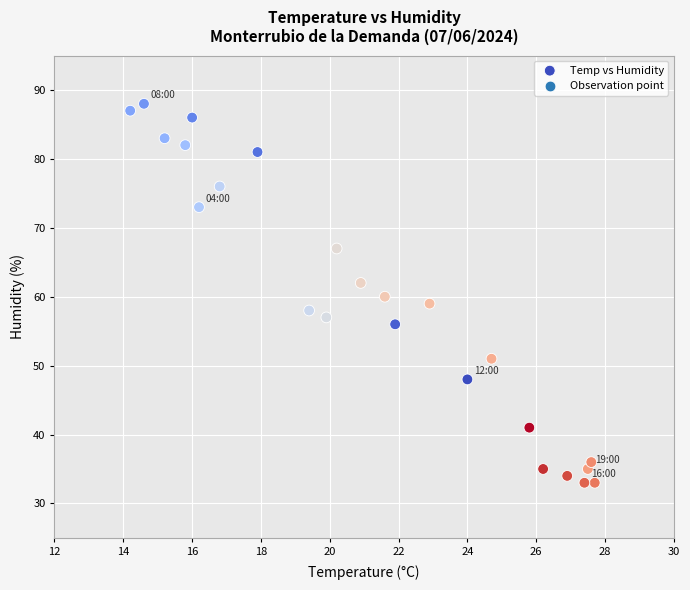

What is the range of Y values (max minus min)?

55